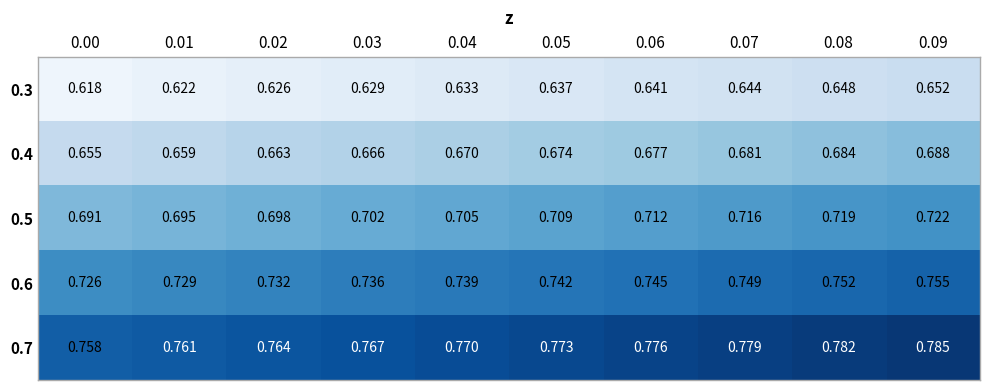

How many series are shown in this chart?

5